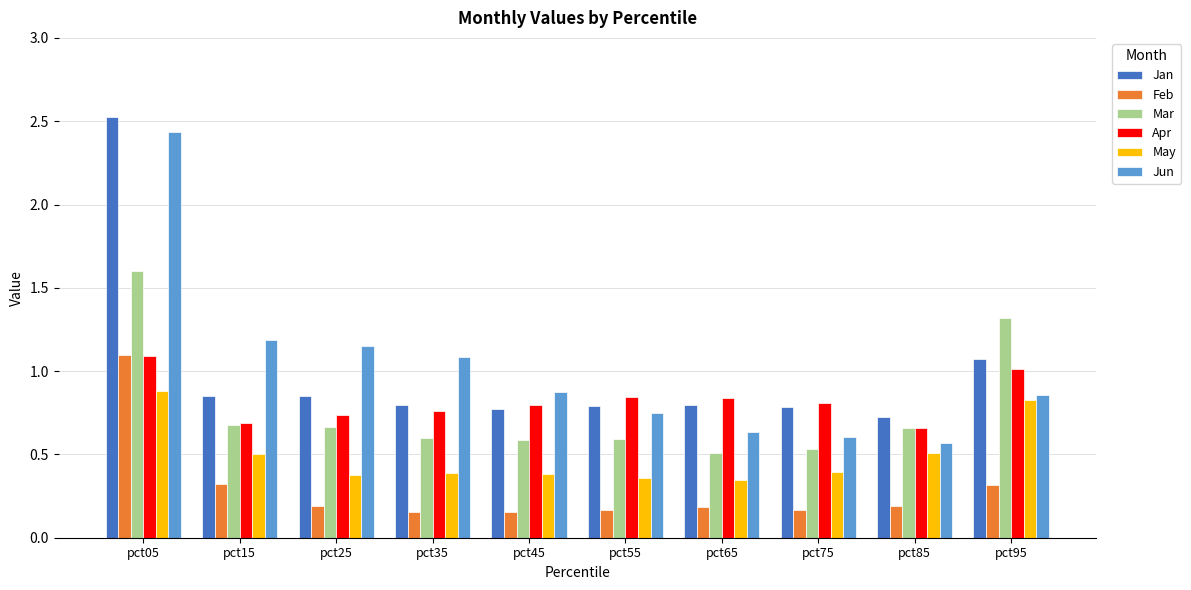

At which category is the sum across all series the highest?

pct05